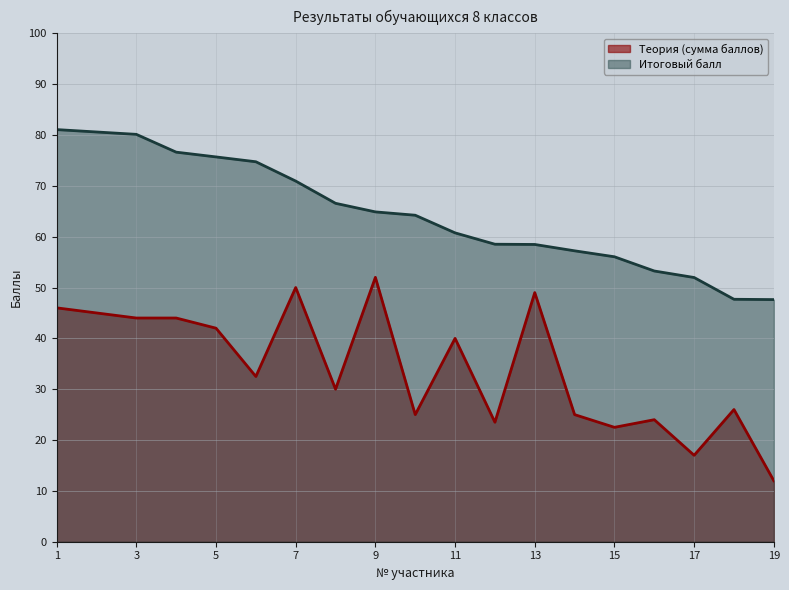

At which category does Теория (сумма баллов) reach its first local peak?

7